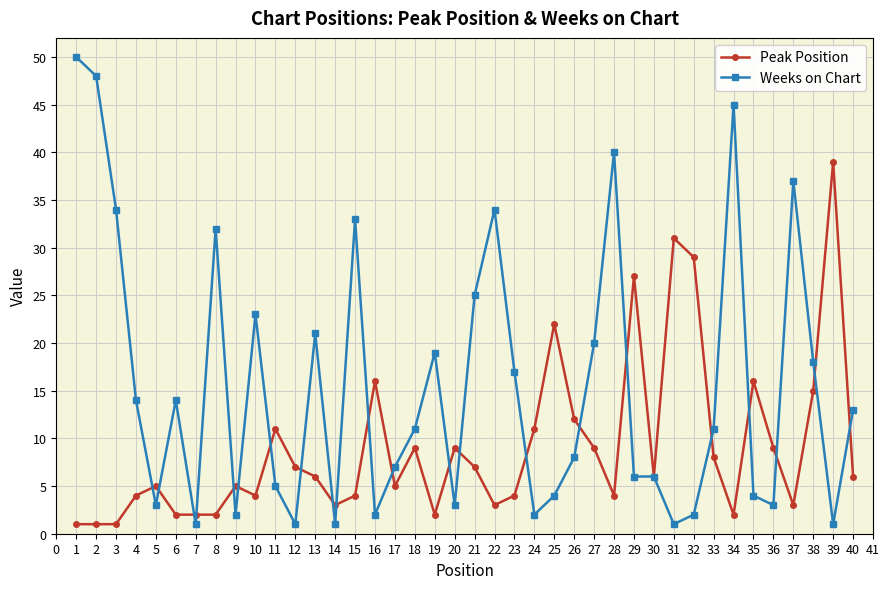

Count the number of data series in this chart.

2